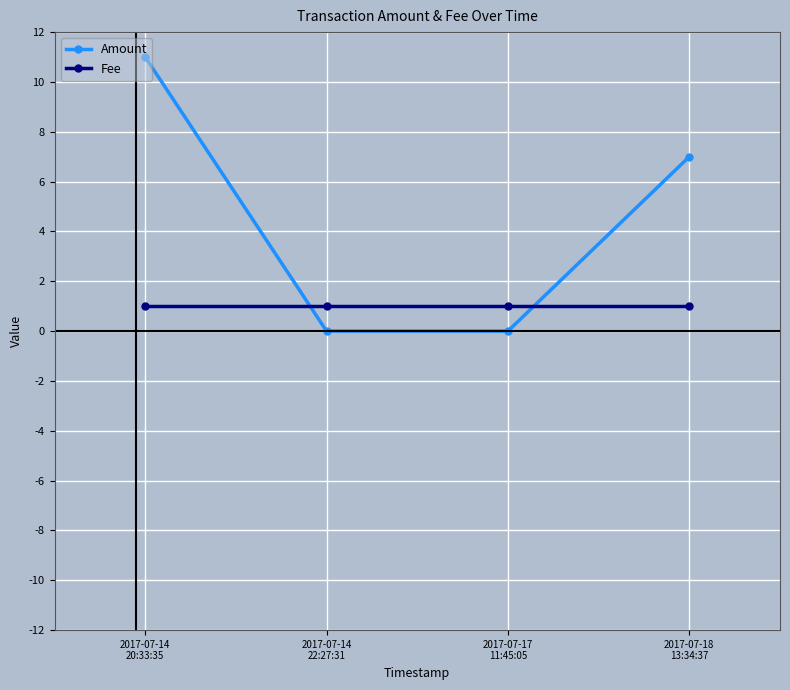

Which series changed the most between 2017-07-14
22:27:31 and 2017-07-18
13:34:37?

Amount